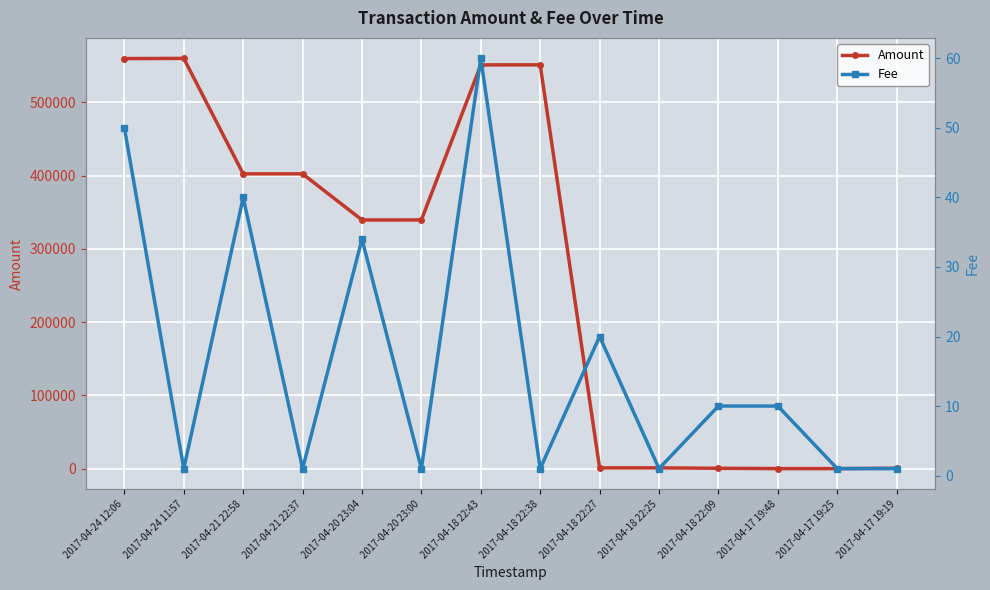

What is the label of the 5th point from the left?

2017-04-20 23:04